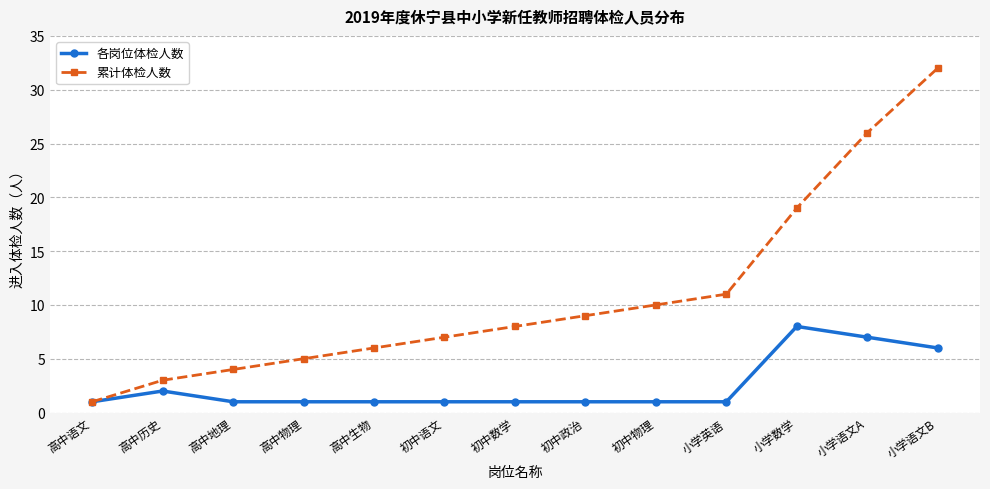

The value of 各岗位体检人数 at 高中地理 is 1. True or false?

True